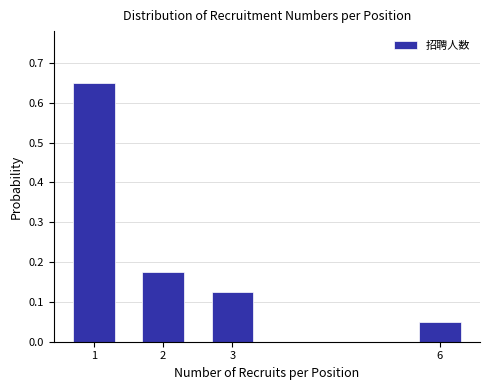

What is the sum of all values?

1.0